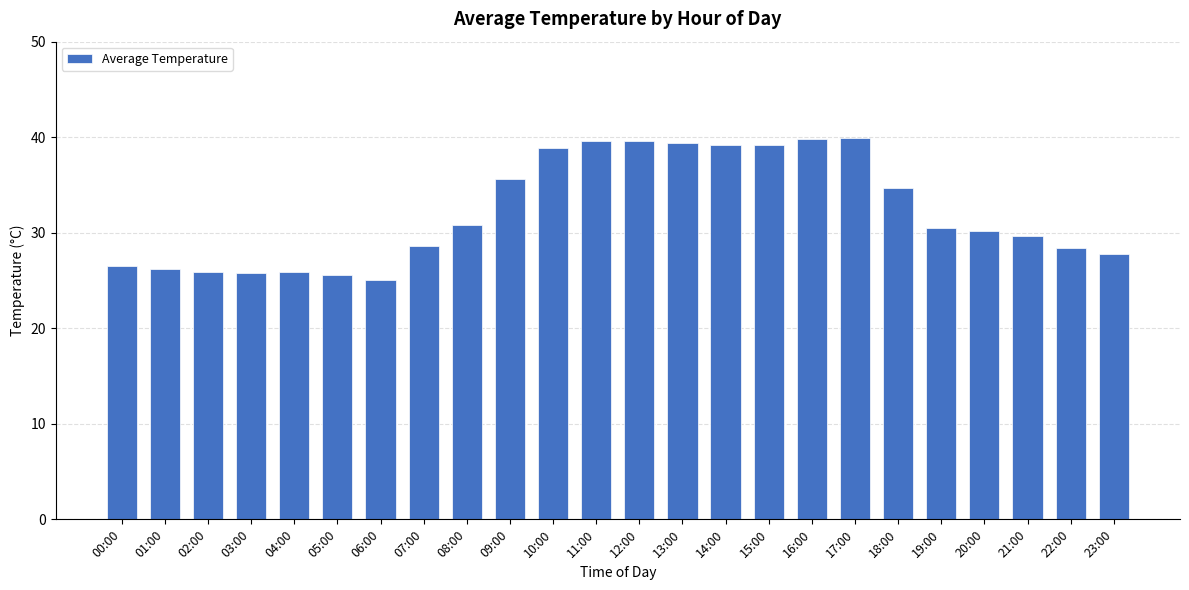

What is the sum of all values?

773.0